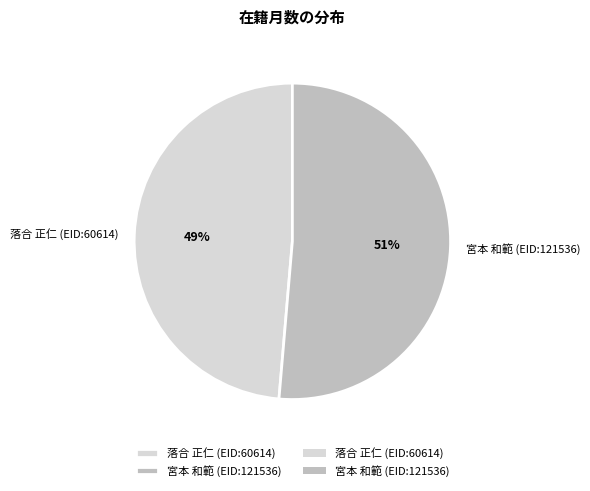

Between 宮本 和範 (EID:121536) and 落合 正仁 (EID:60614), which is larger?

宮本 和範 (EID:121536)